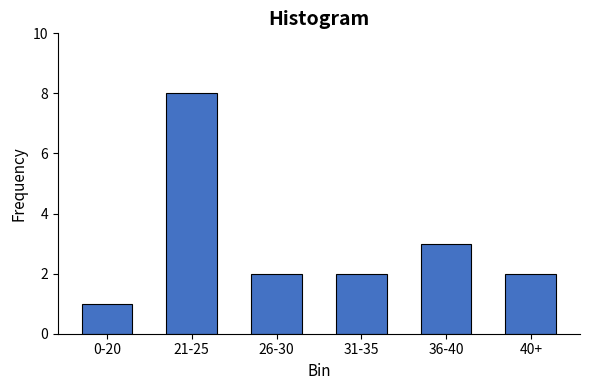

Reading left to right, extract all data points from this chart.

1	8	2	2	3	2